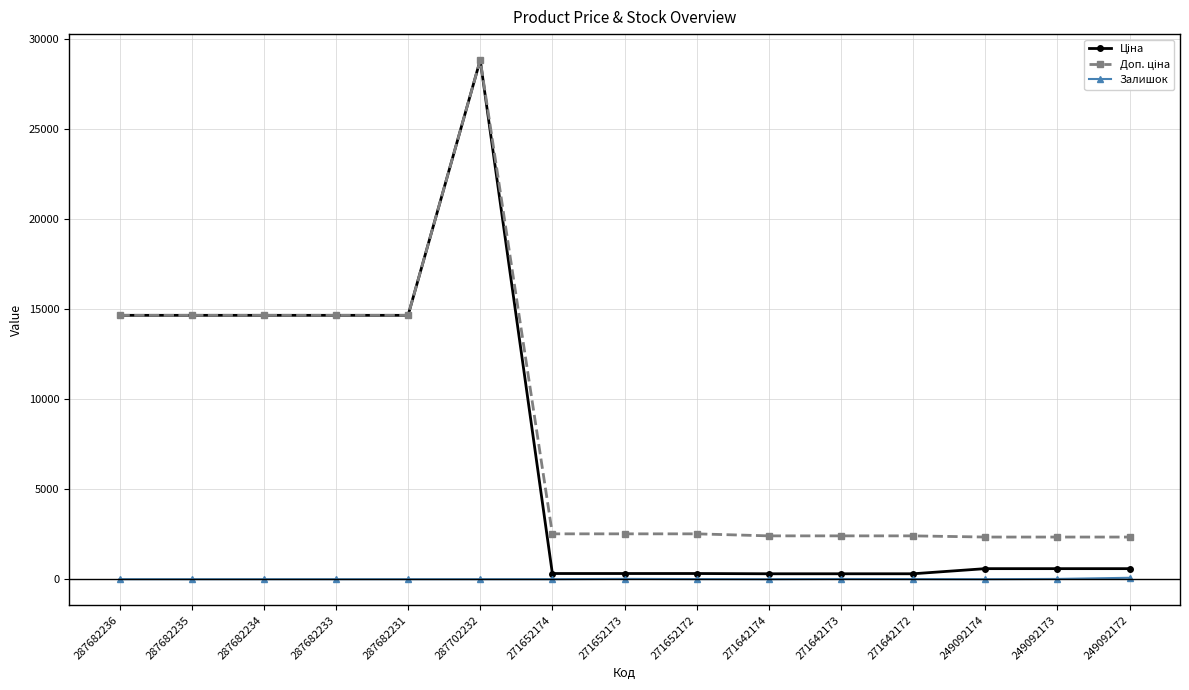

Which category has the highest value across all series?

287702232